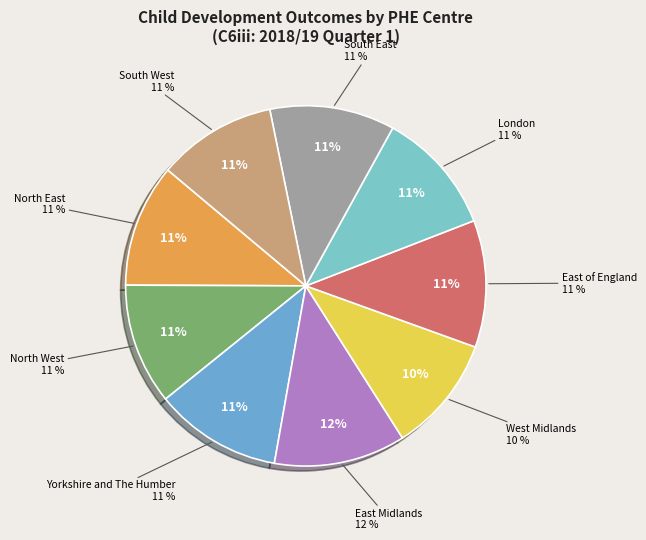

Rank the categories by value from highest to lowest.

East Midlands, Yorkshire and The Humber, East of England, South East, London, North East, North West, South West, West Midlands